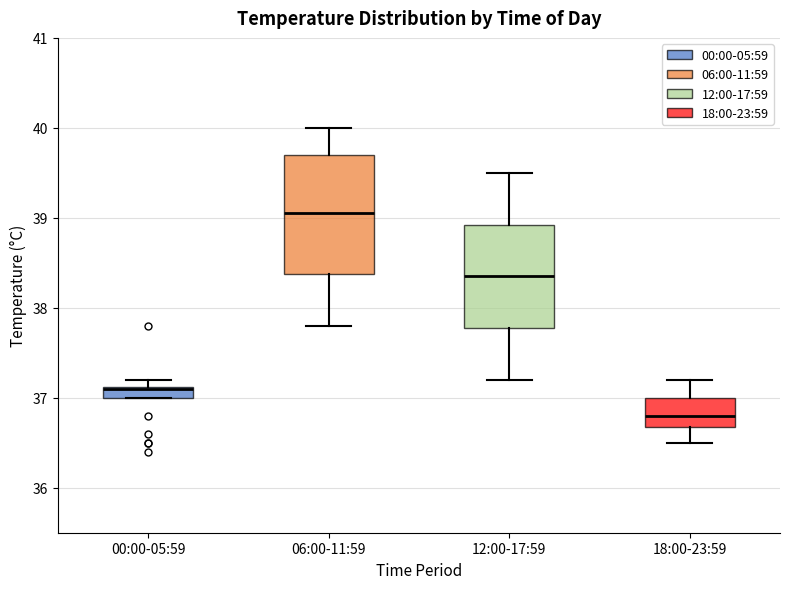

Where does the upper whisker of the box for 18:00-23:59 end on the y-axis? The values are not printed on the chart, so give them approximately, as read against the axis.

37.2